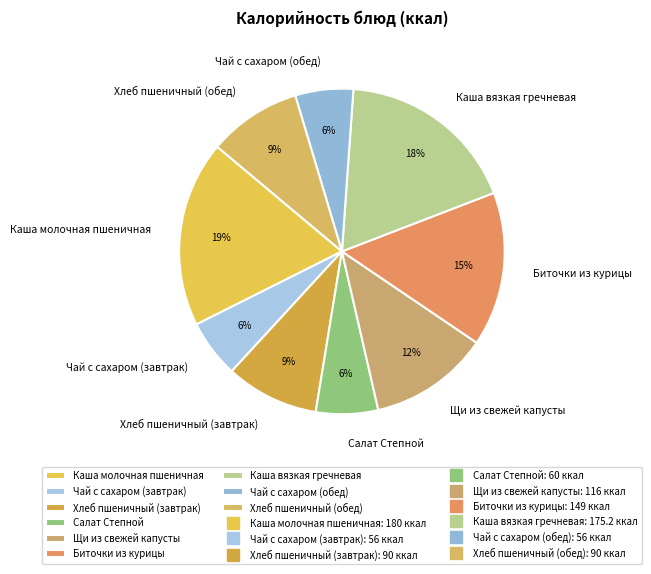

To the nearest percent, what portion does Каша вязкая гречневая represent?

18%